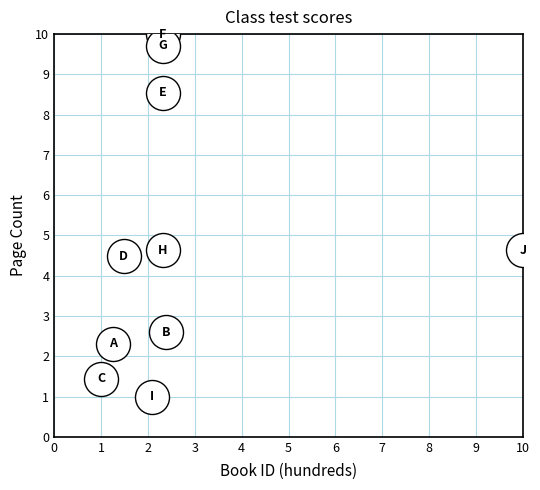

What is the average Y value?

4.9